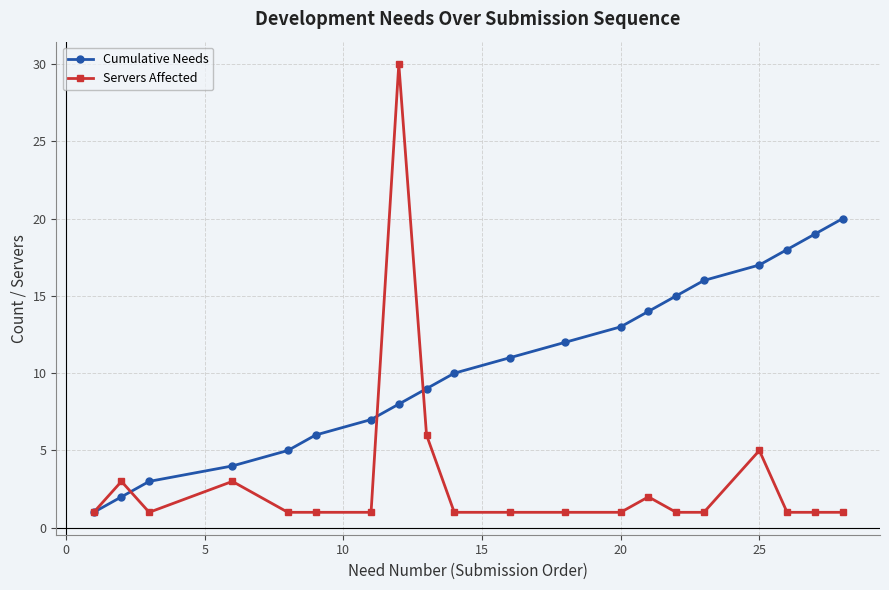

What is the greatest value displayed?

30